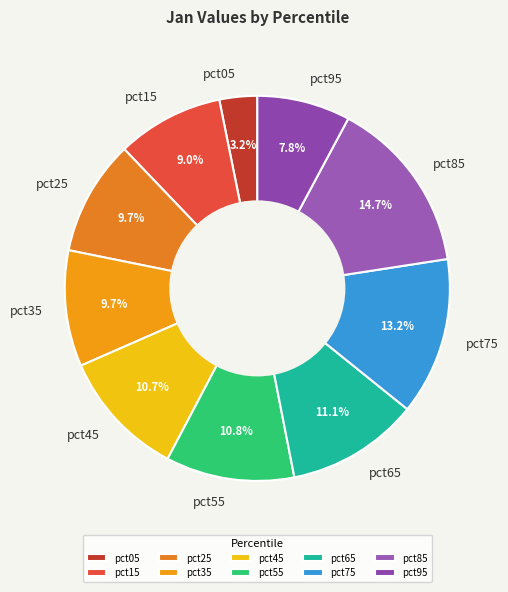

Does pct75 represent more than half of the total?

No